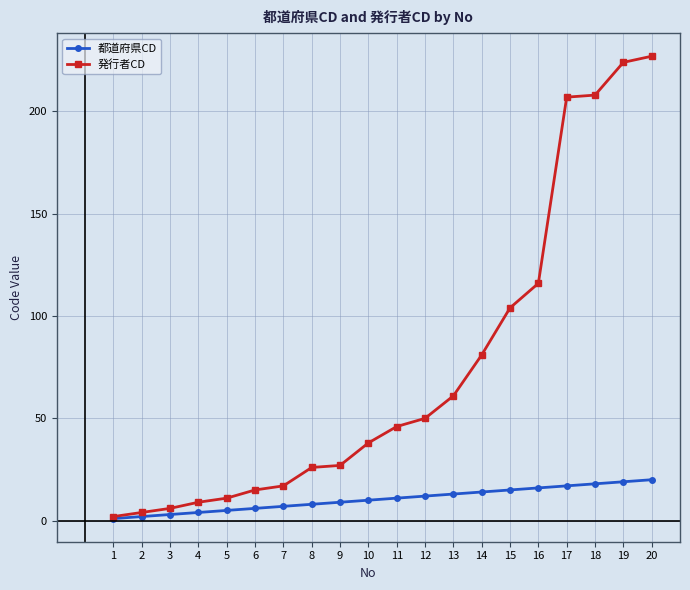

Does the chart have visible grid lines?

Yes